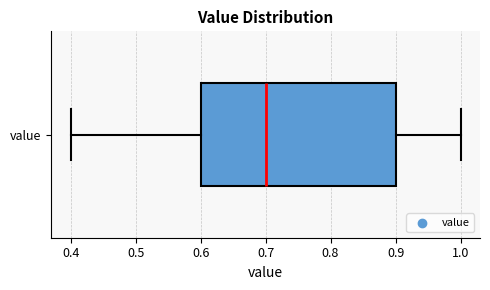

Where does the right whisker of the box for value end on the x-axis? The values are not printed on the chart, so give them approximately, as read against the axis.

1.0